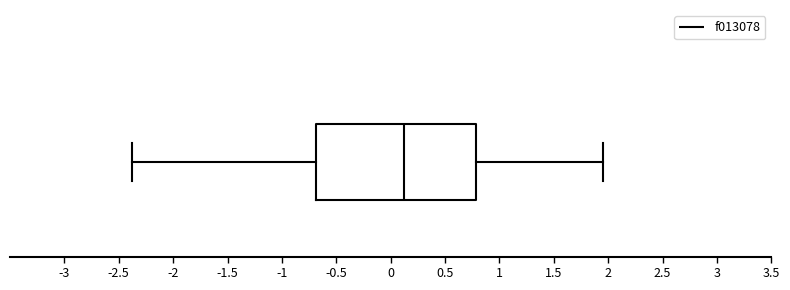

Where is the right edge of the box on the x-axis? The values are not printed on the chart, so give them approximately, as read against the axis.

0.80